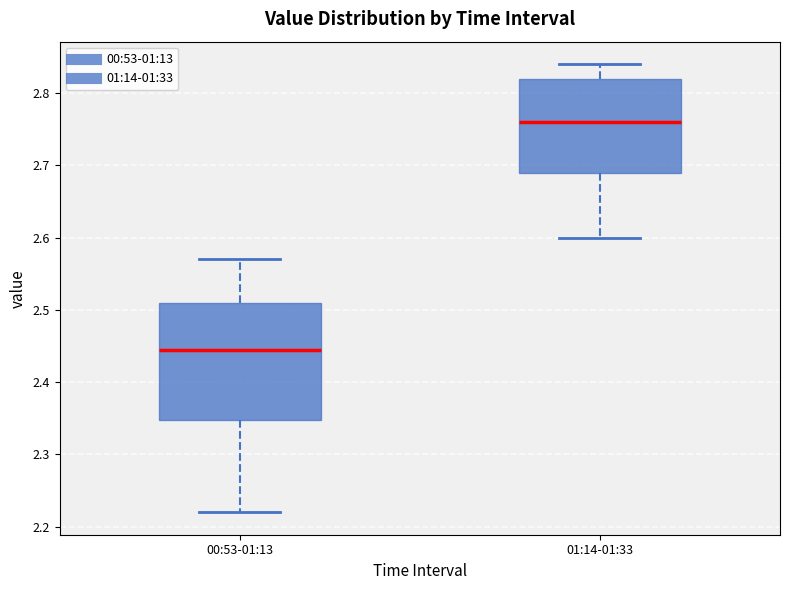

Which box has the lowest median line?

00:53-01:13